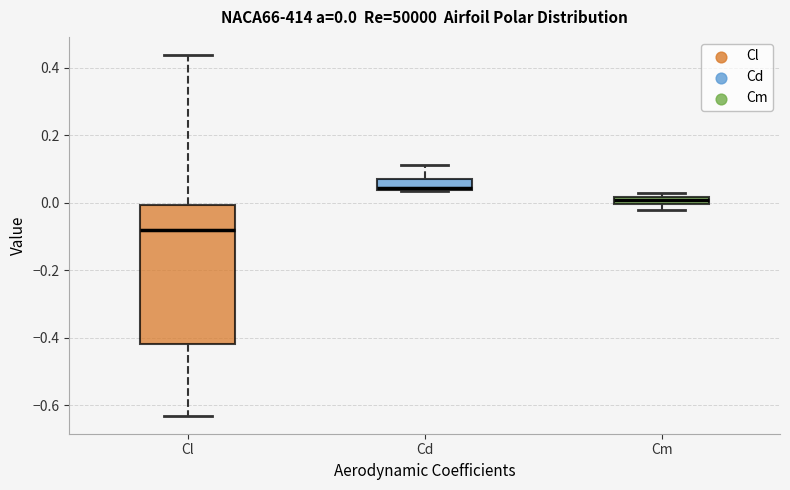

Which box's median line is the highest?

Cd